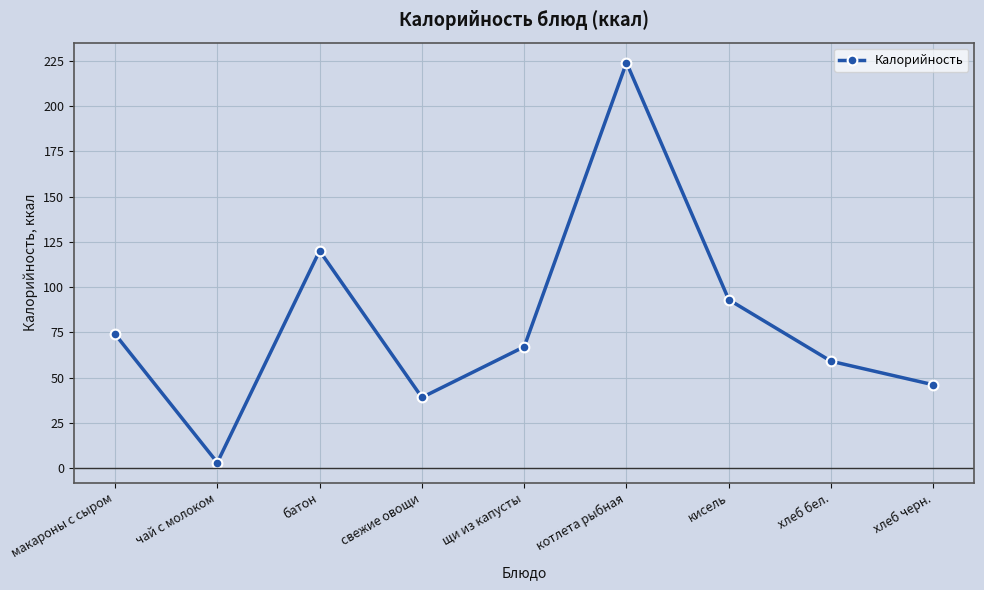

Does the chart have visible grid lines?

Yes